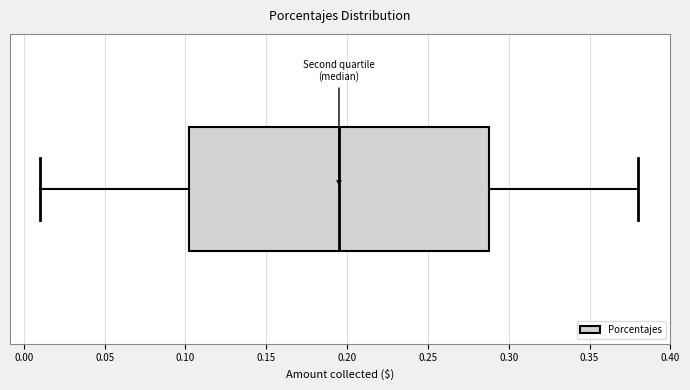

Where does the right whisker of the box end on the x-axis? The values are not printed on the chart, so give them approximately, as read against the axis.

0.380